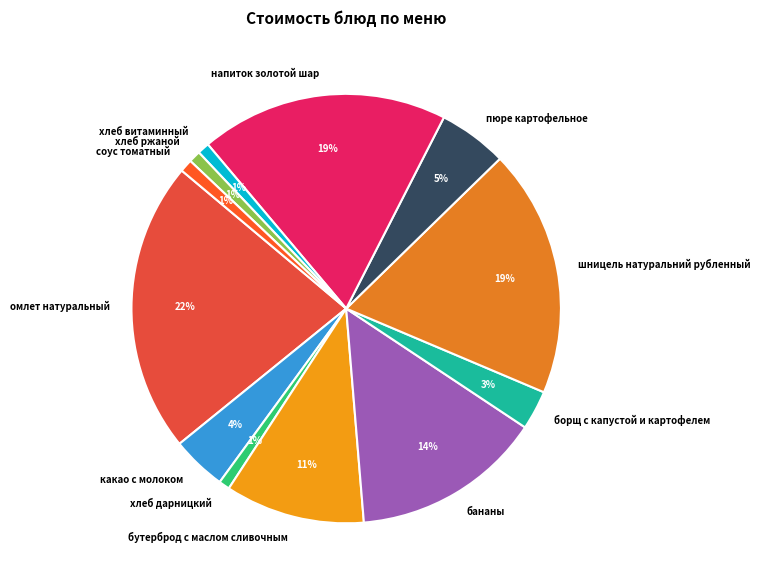

To the nearest percent, what is the combined percentage of омлет натуральный and хлеб ржаной?

23%